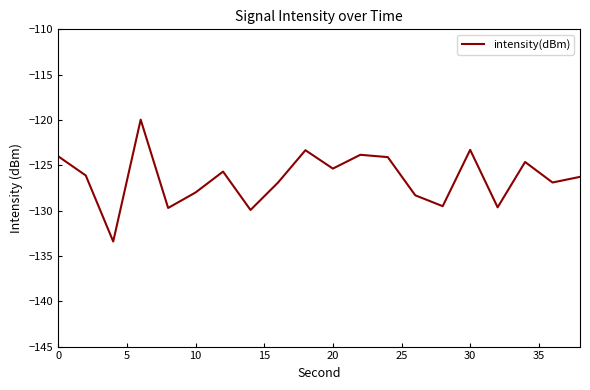

Is this an area chart (filled region under the line)?

No